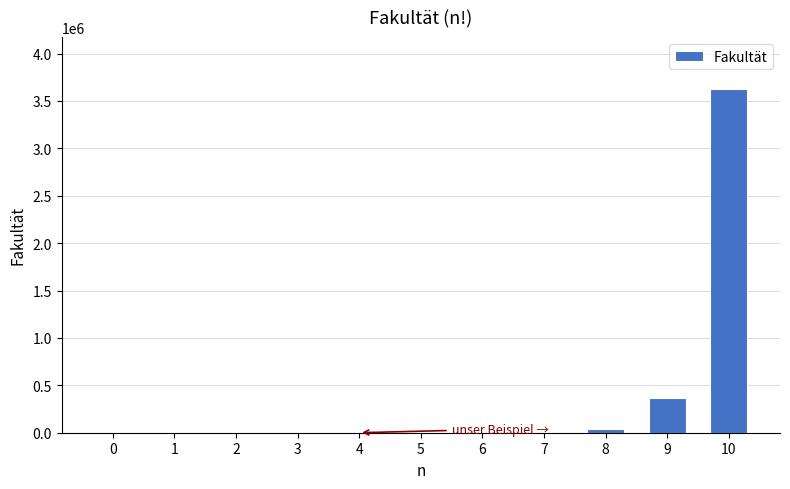

What is the maximum value shown in the chart?

3628800